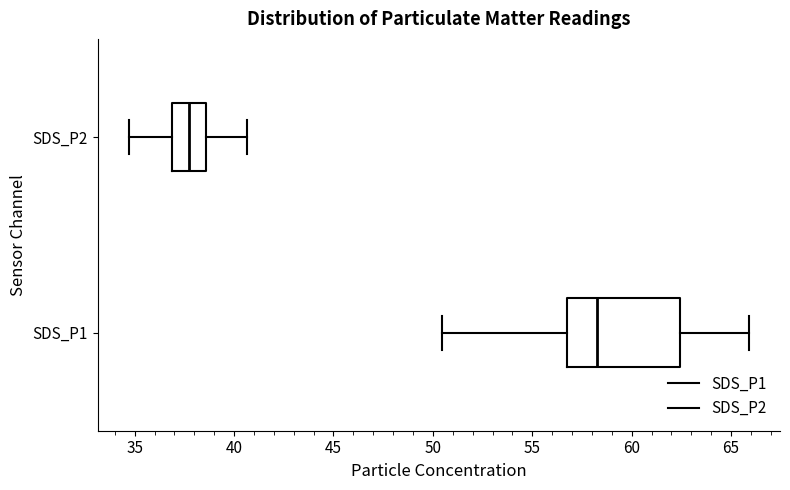

Where is the right edge of the box for SDS_P1 on the x-axis? The values are not printed on the chart, so give them approximately, as read against the axis.

62.5